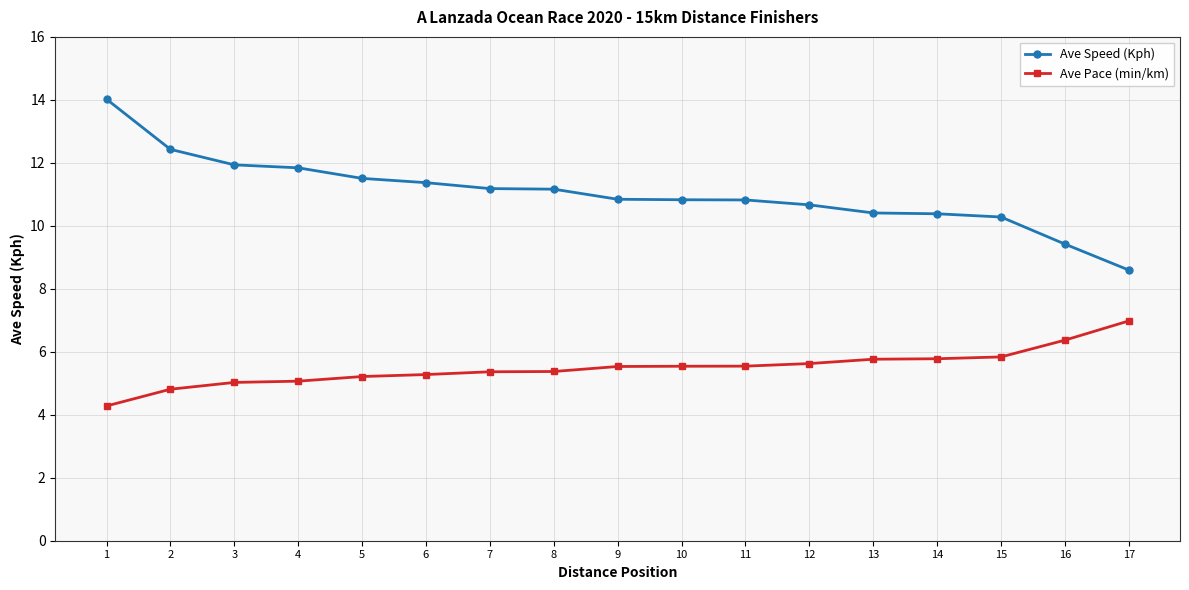

Is the value of Ave Speed (Kph) at 13 greater than the value of Ave Pace (min/km) at 9?

Yes